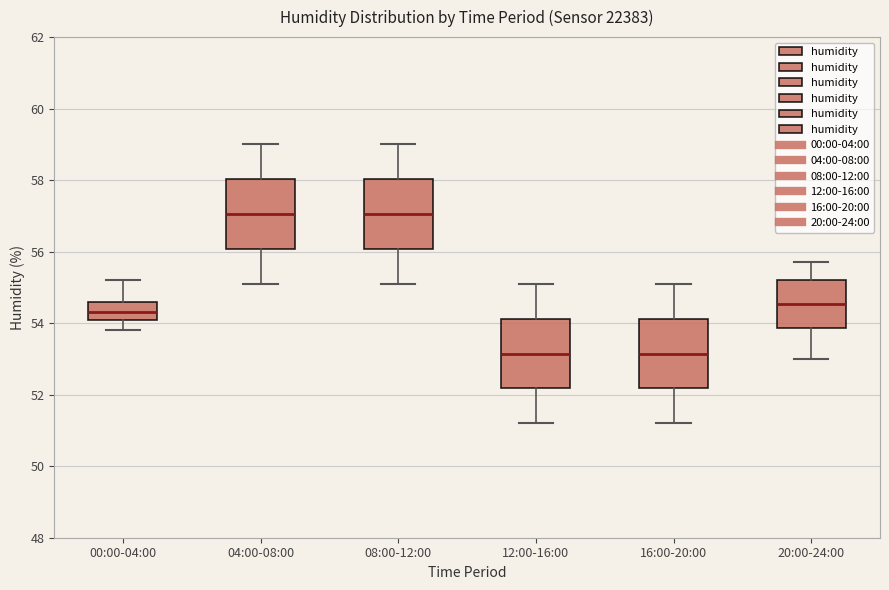

Where does the median line of the box for 12:00-16:00 sit on the y-axis? The values are not printed on the chart, so give them approximately, as read against the axis.

53.2